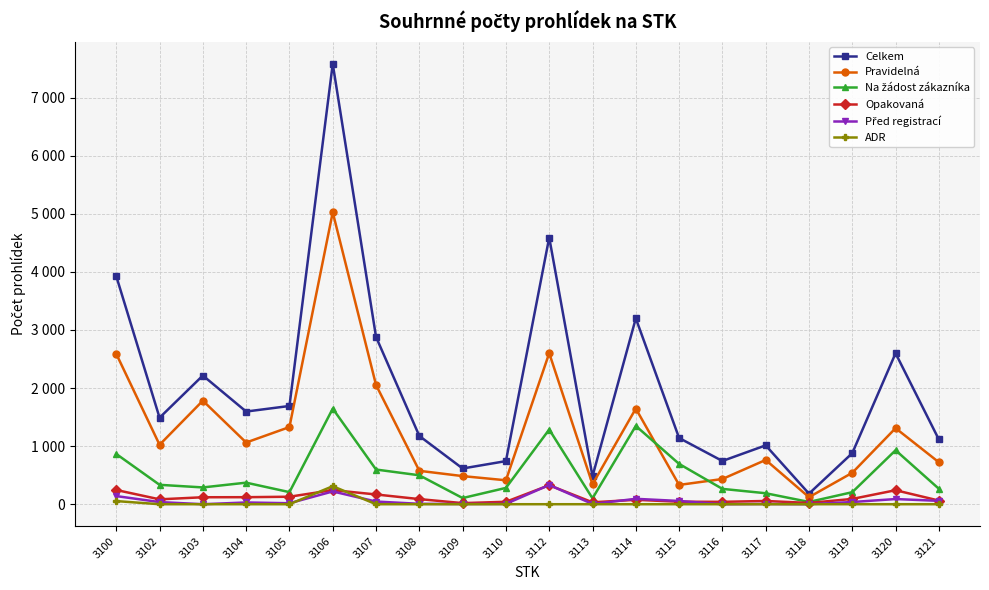

Does the chart have visible grid lines?

Yes